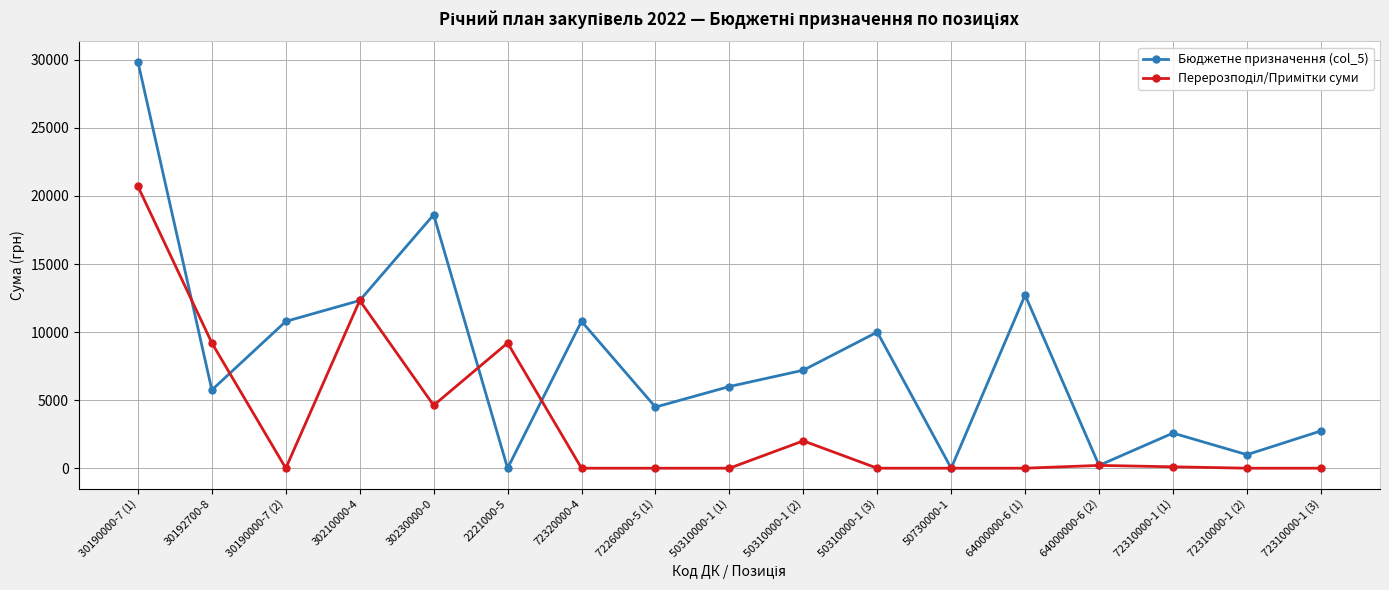

What is the label of the 4th point from the left?

30210000-4